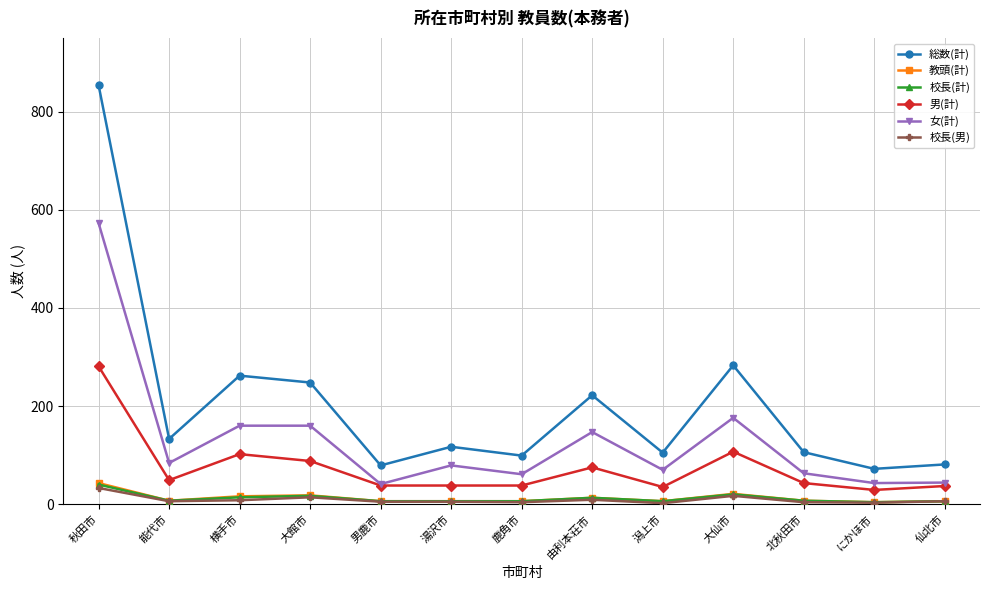

What value does the 男(計) series have at 仙北市, to the nearest 10?

40